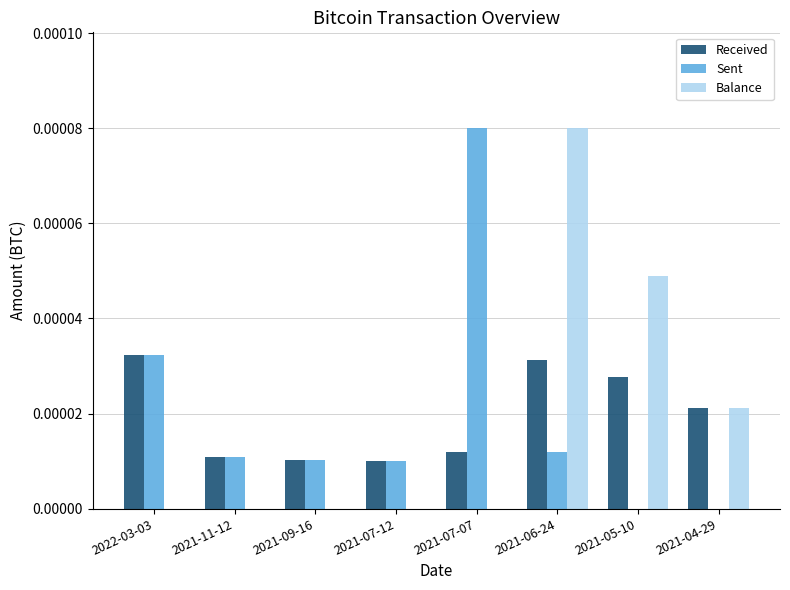

How many groups of bars are there?

8